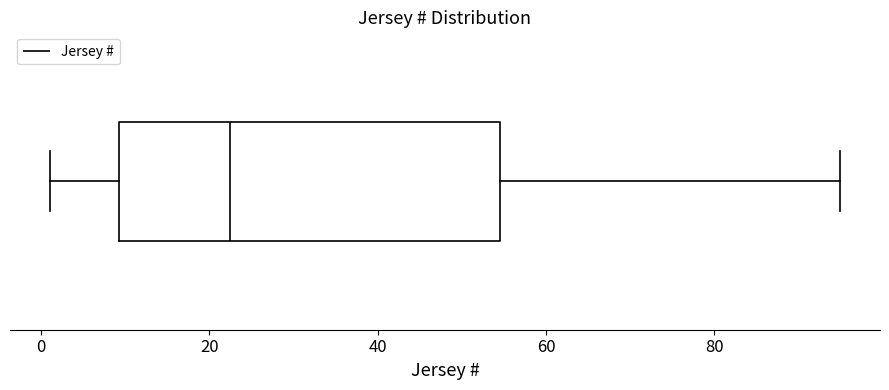

Where is the right edge of the box on the x-axis? The values are not printed on the chart, so give them approximately, as read against the axis.

54